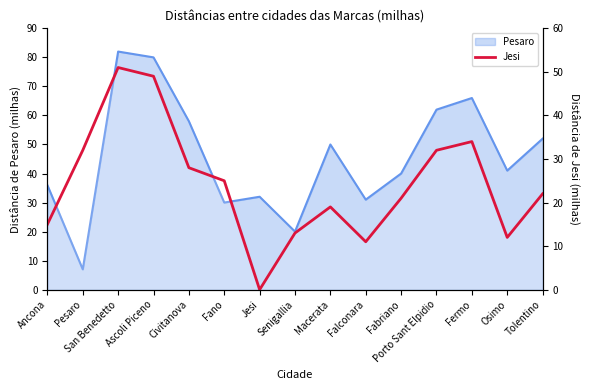

How many categories are shown in the chart?

15